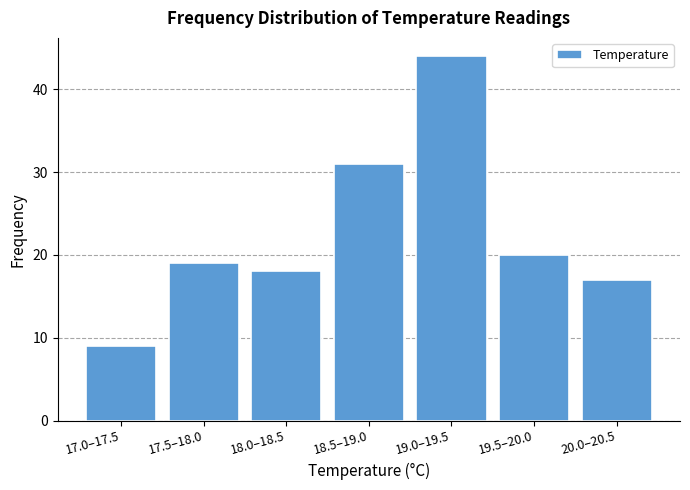

Reading left to right, list all the values displayed in this chart.

9	19	18	31	44	20	17